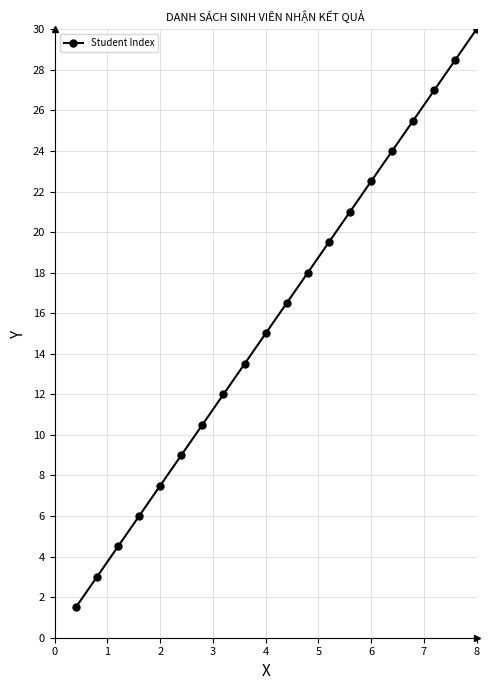

What is the average value?

15.8